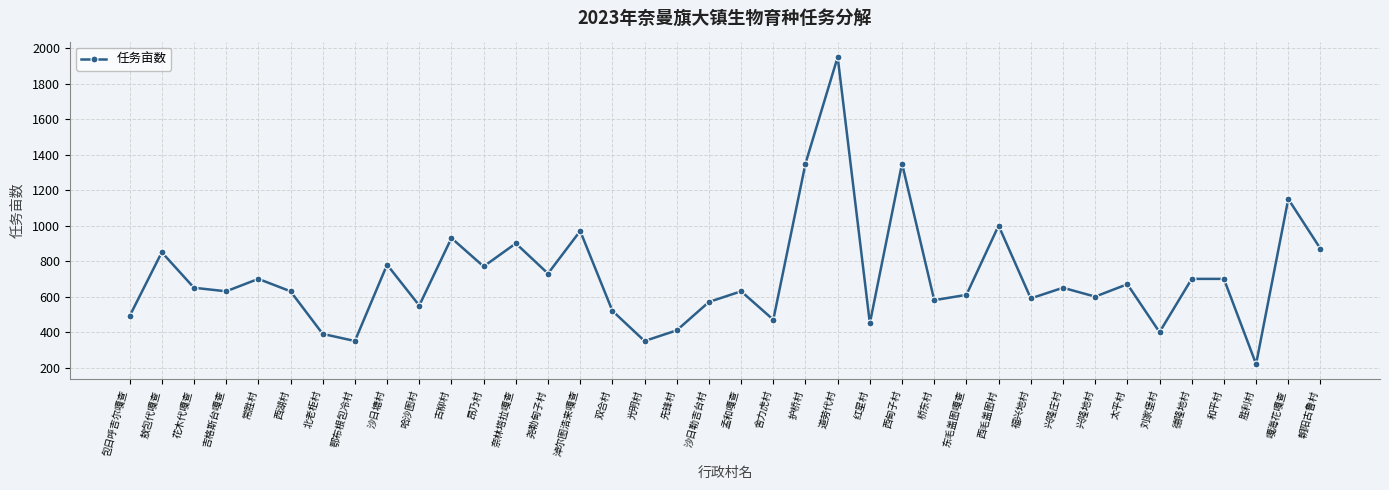

The value at 淖尔图浩来嘎查 is 338. True or false?

False